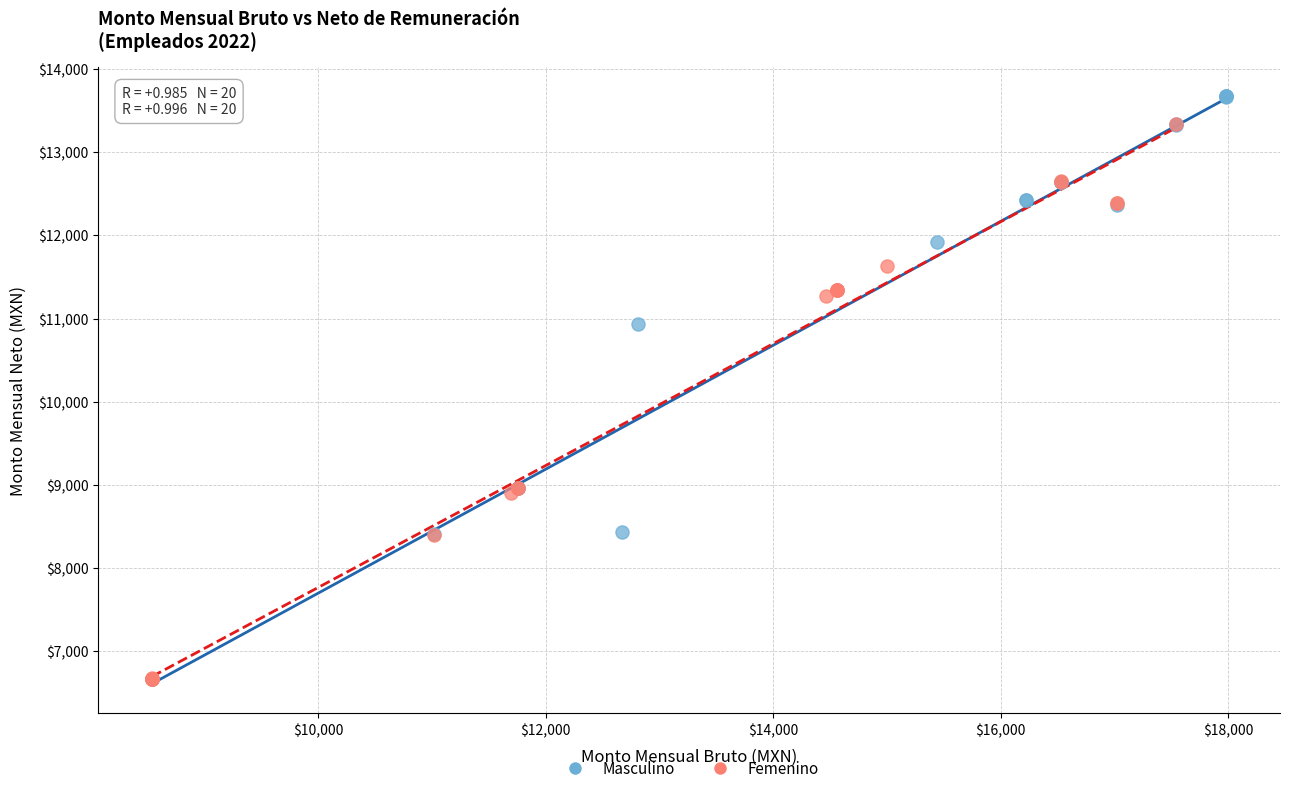

Which series reaches the maximum Y coordinate?

Masculino